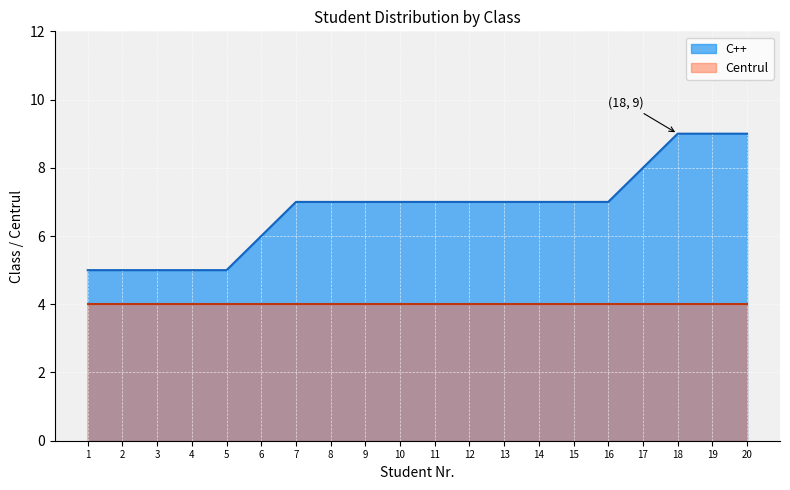

Where is the data nearest to the value 7?

7